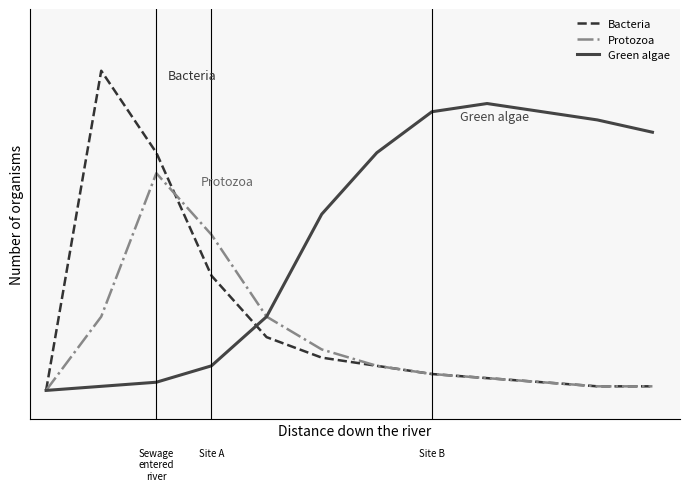

What are all the series names shown in the legend?

Bacteria, Protozoa, Green algae